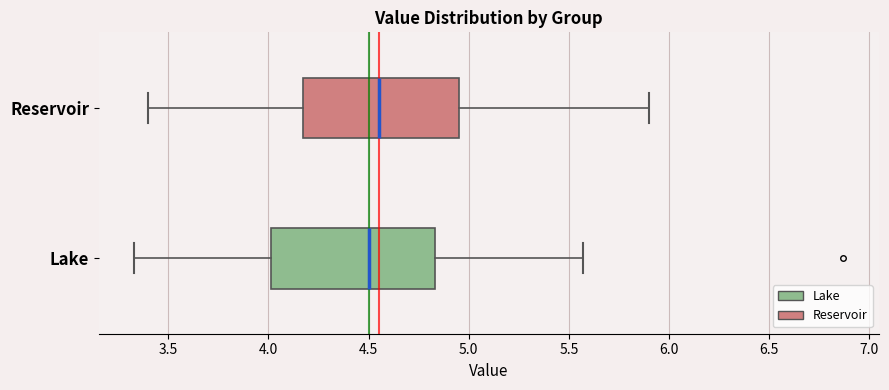

Reading bottom to top, read every box against the x-axis: the position of its median line, the range the box covers, and the ends of its whiskers. The values are not printed on the chart, so give them approximately, as read against the axis.

Lake: median 4.50, box 4.00 to 4.85, whiskers 3.35 to 5.55
Reservoir: median 4.55, box 4.20 to 4.95, whiskers 3.40 to 5.90